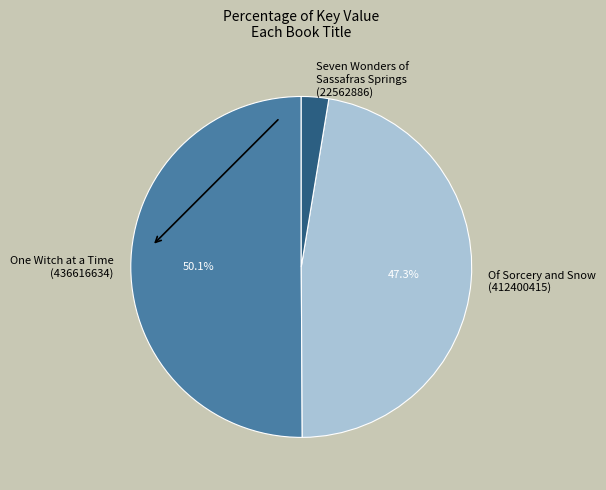

Between Seven Wonders of Sassafras Springs (22562886) and One Witch at a Time (436616634), which is larger?

One Witch at a Time (436616634)